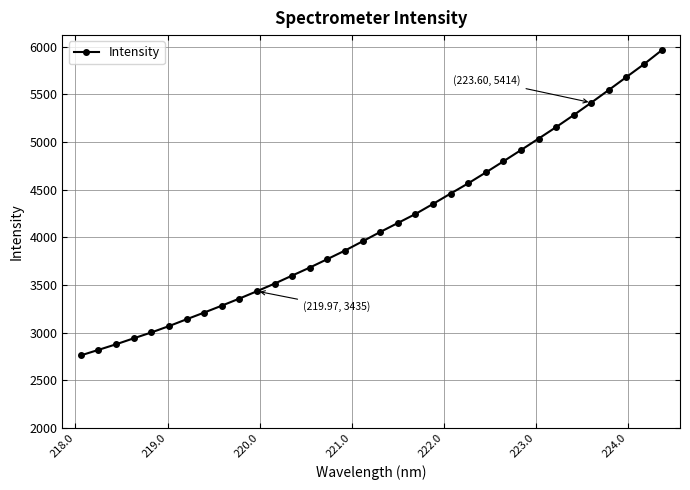

What is the difference between the second highest and minimum values?

3055.9